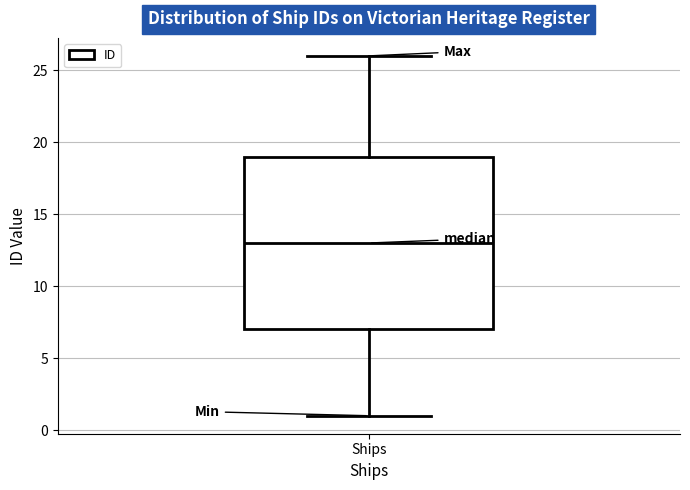

Where is the upper edge of the box for Ships on the y-axis? The values are not printed on the chart, so give them approximately, as read against the axis.

19